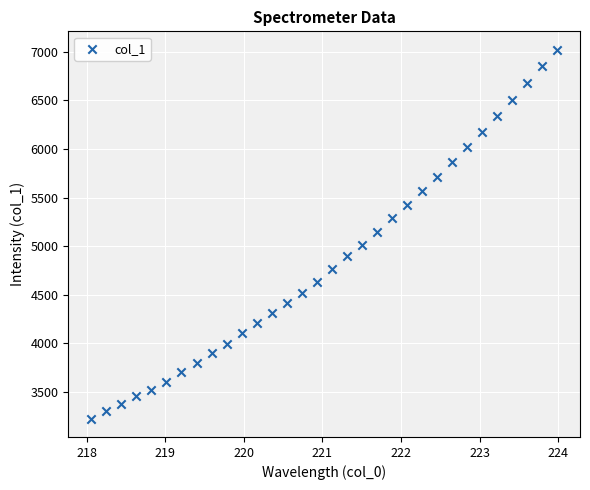

What is the range of X values (max minus min)?

5.9